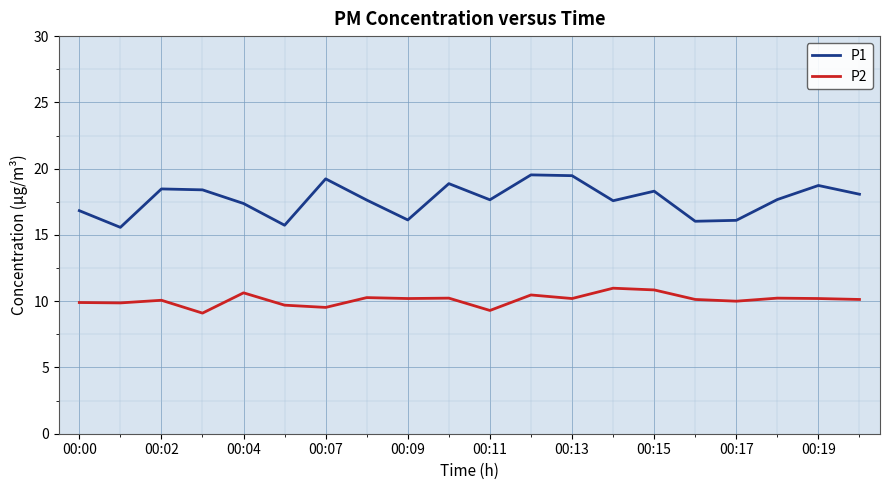

Which series has the largest total across all categories?

P1